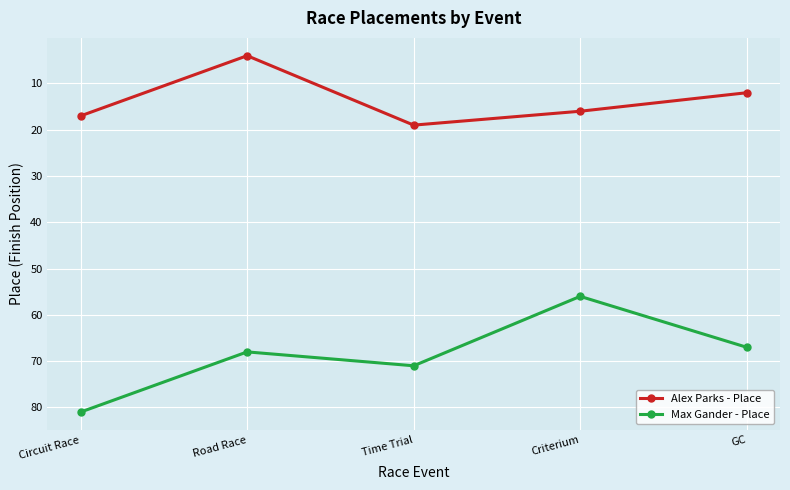

What is the value of the Alex Parks - Place point at the 1st from the left?

17